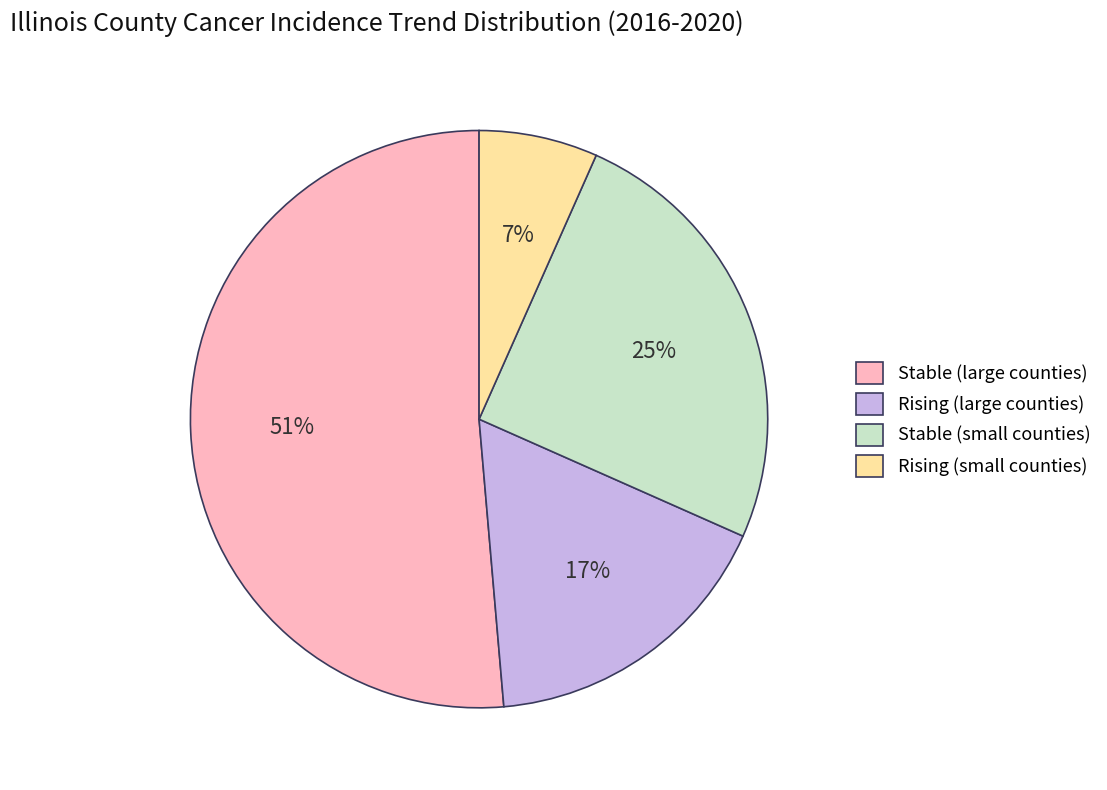

To the nearest percent, what is the average slice percentage?

25%